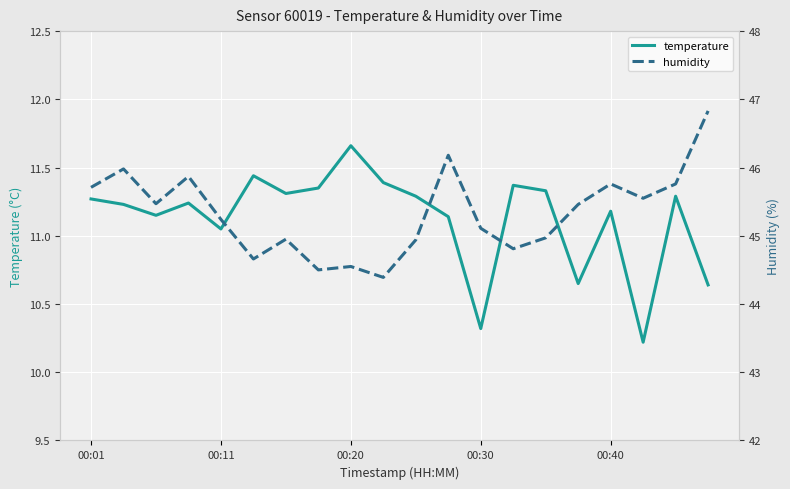

At 11, list the series in order from smallest to largest.

temperature, humidity